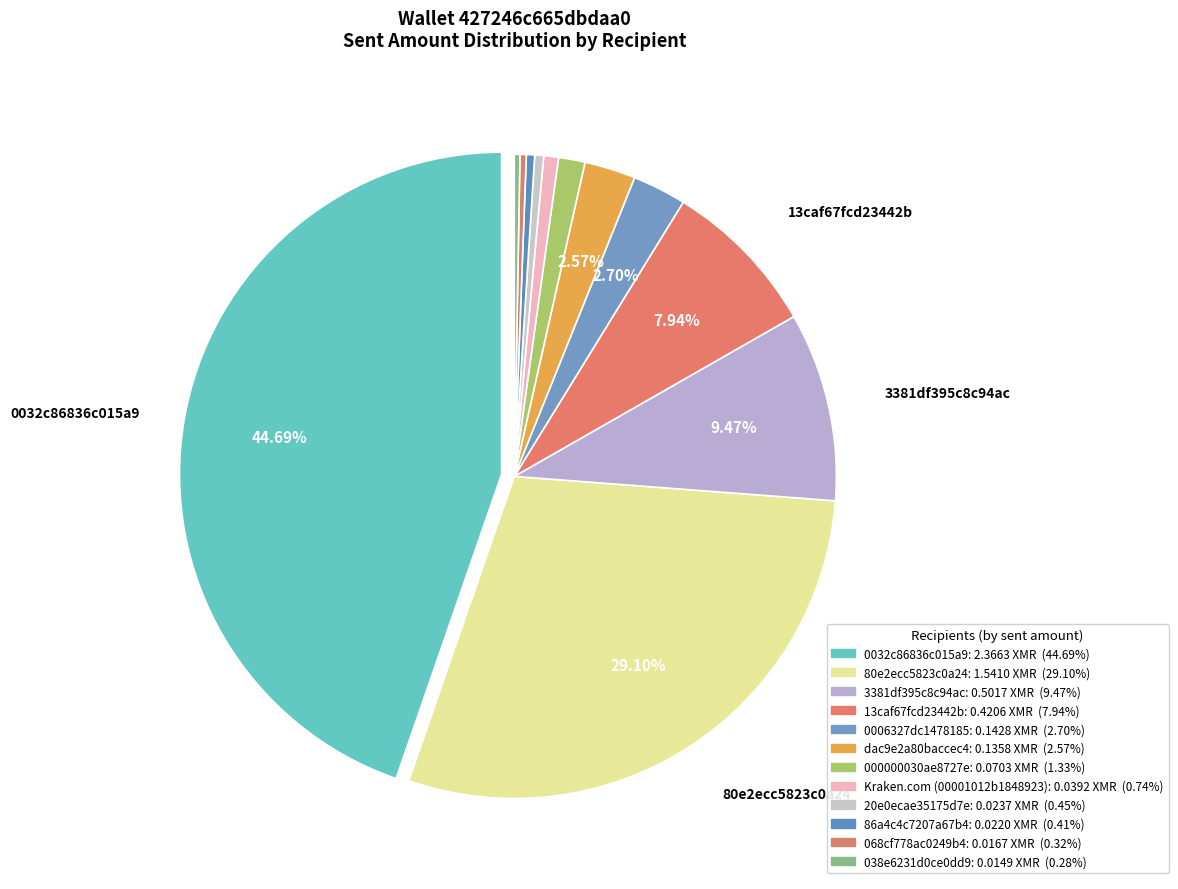

Is it true that 20e0ecae35175d7e is 0% of the pie?

True